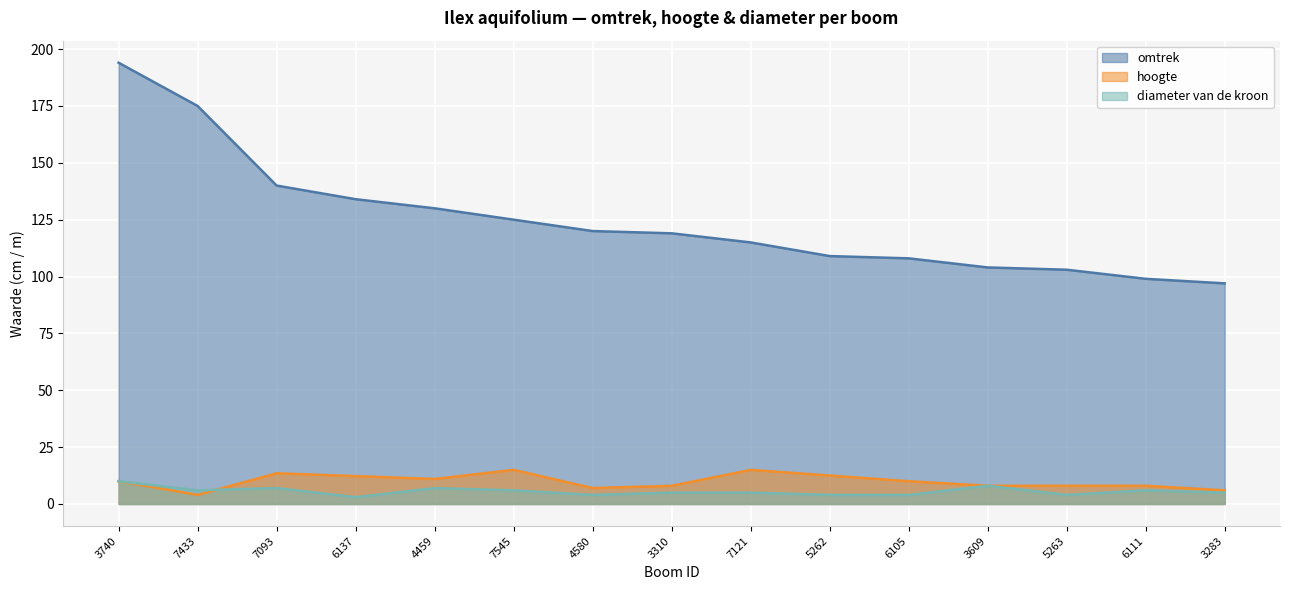

List the series in order of their peak value, highest first.

omtrek, hoogte, diameter van de kroon